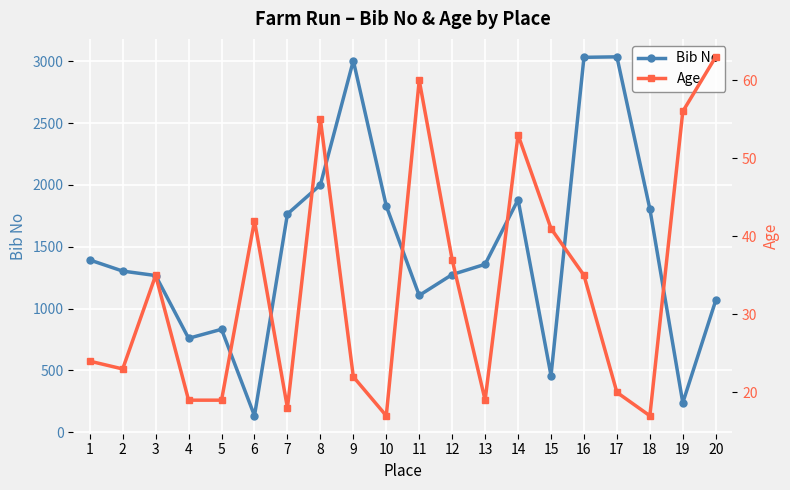

Is it true that Bib No equals 1358 at 13?

True